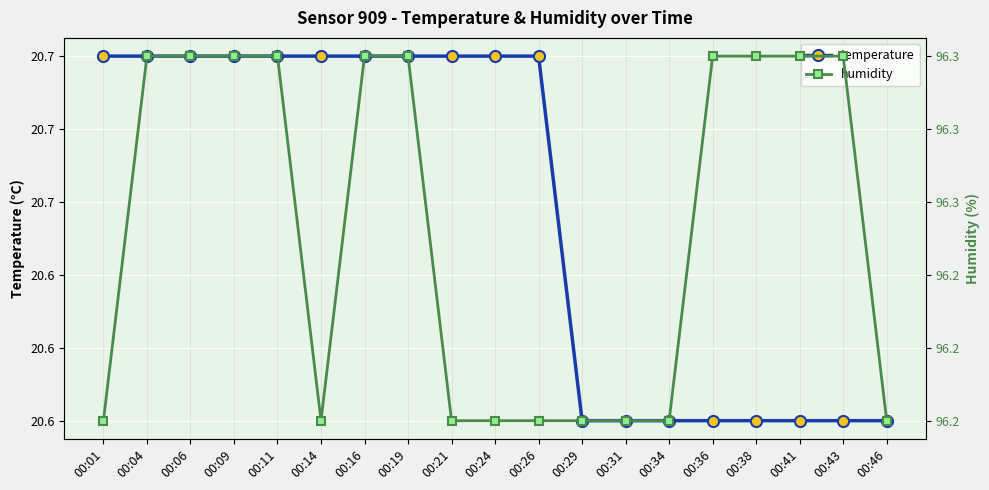

Where is the first local minimum for humidity?

00:14